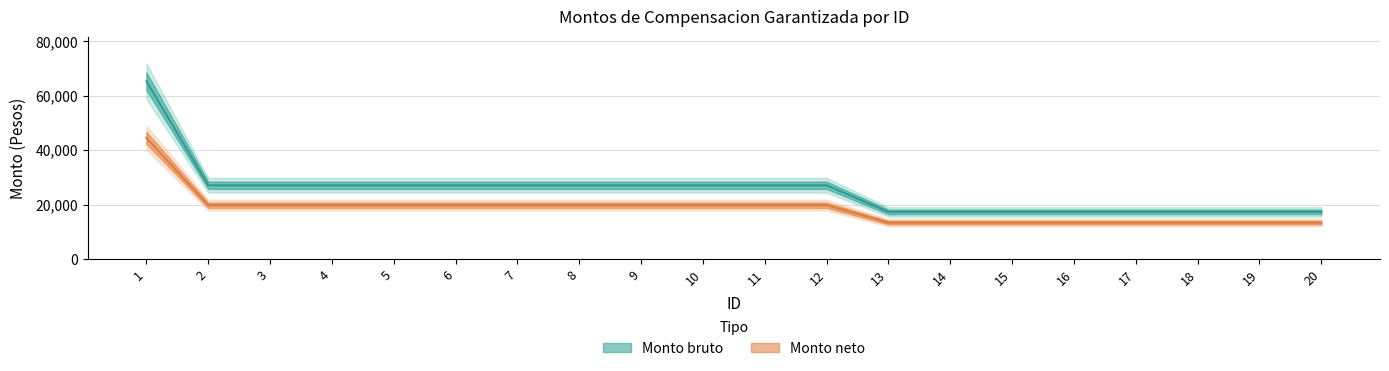

What is the value of the Monto neto point at the 18th from the left?

13383.8